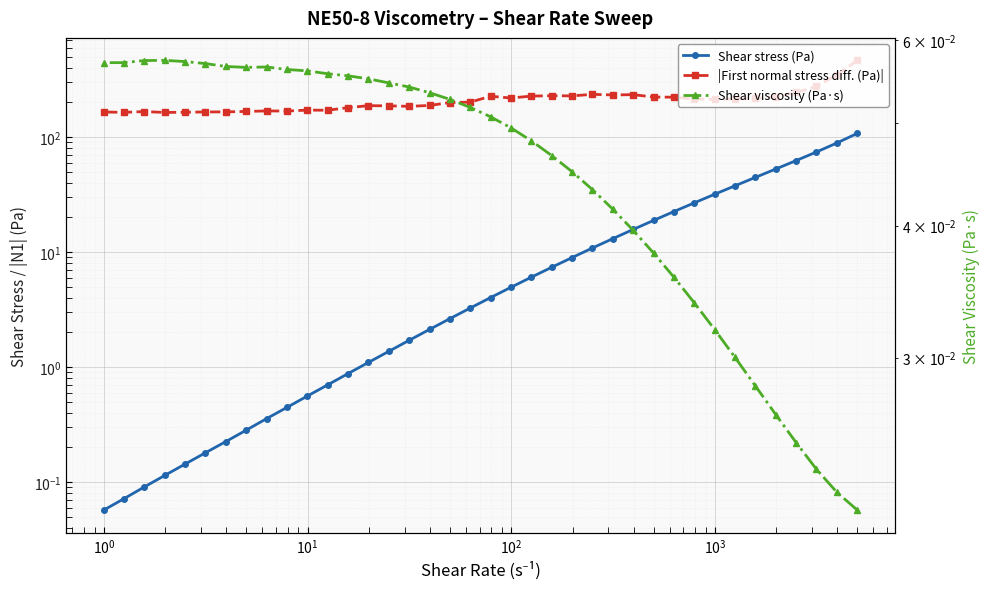

What are all the series names shown in the legend?

Shear stress (Pa), |First normal stress diff. (Pa)|, Shear viscosity (Pa·s)